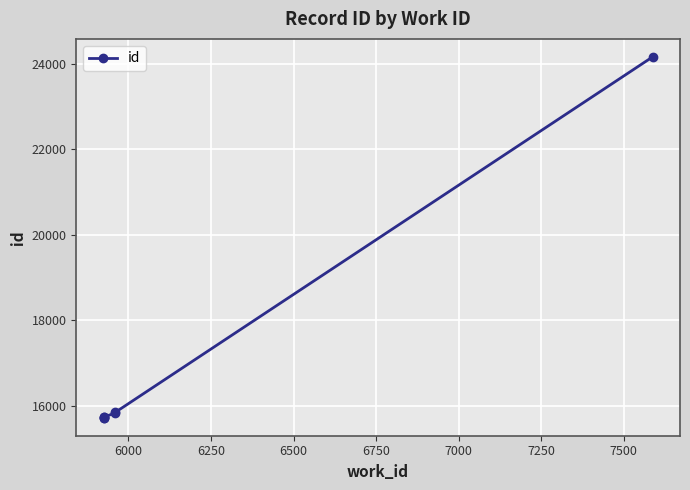

Count the number of data series in this chart.

1